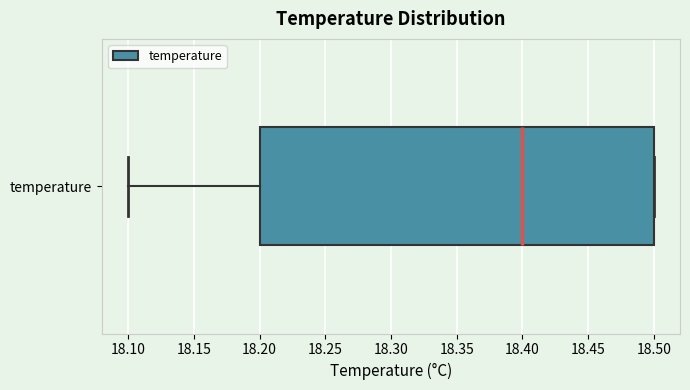

Where does the median line of the box for temperature sit on the x-axis? The values are not printed on the chart, so give them approximately, as read against the axis.

18.4